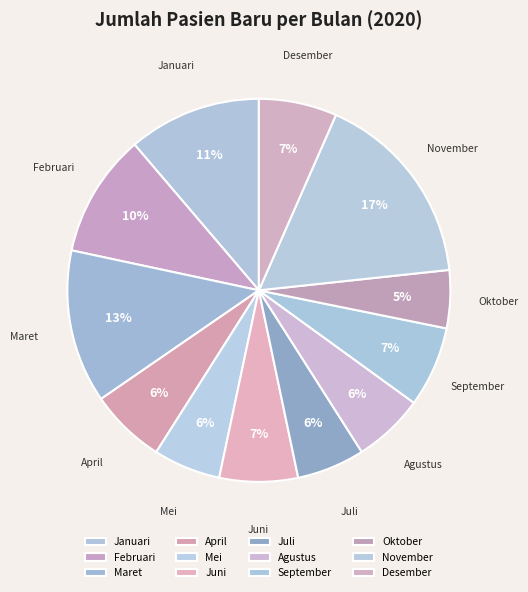

Which slice is the smallest?

Oktober